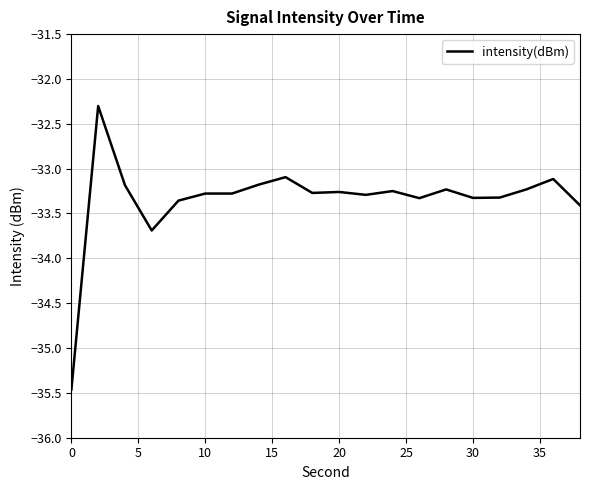

What is the maximum value shown in the chart?

-32.3